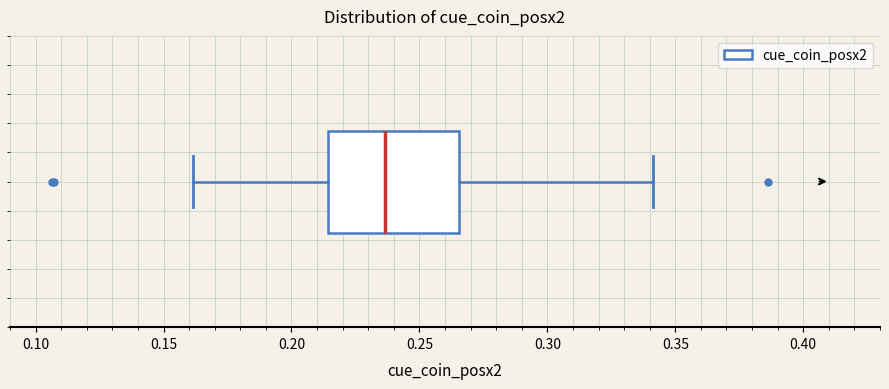

Where does the median line of the box sit on the x-axis? The values are not printed on the chart, so give them approximately, as read against the axis.

0.235